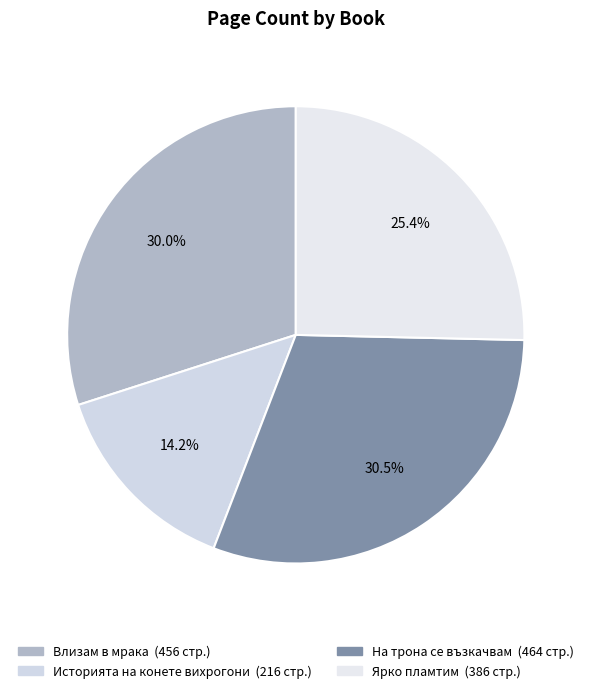

Rank the categories by value from lowest to highest.

Историята на конете вихрогони, Ярко пламтим, Влизам в мрака, На трона се възкачвам